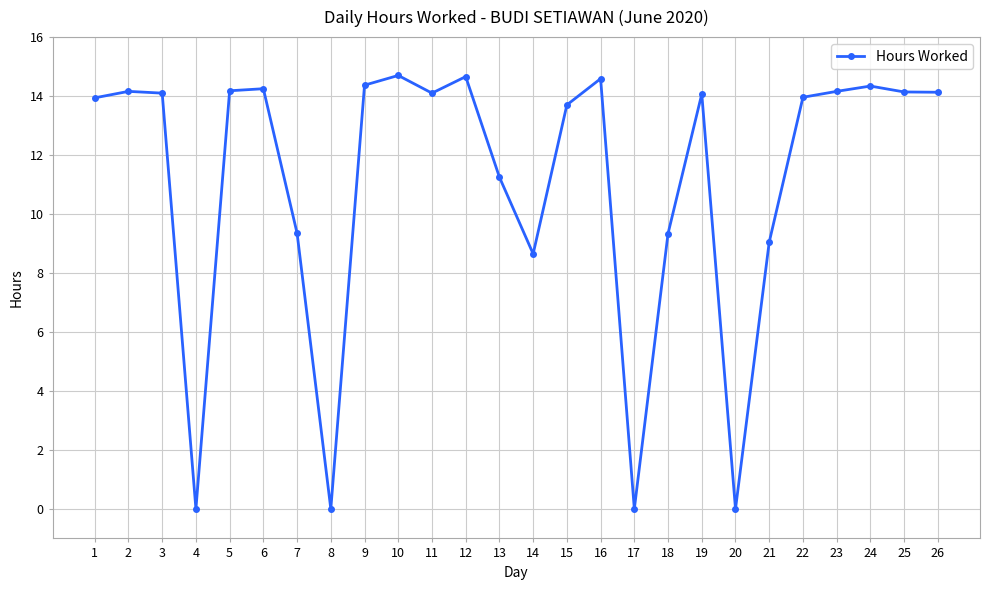

What is the value of the 2nd point from the left?

14.2